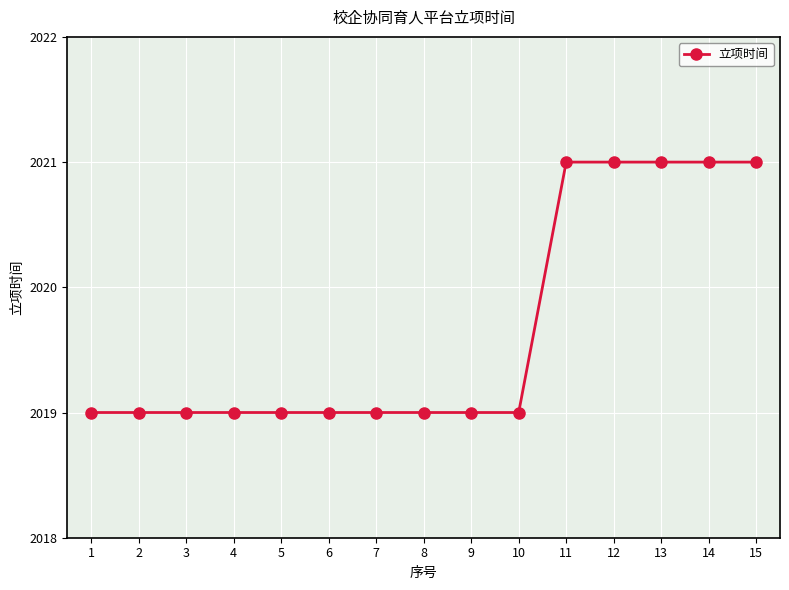

Is it true that the value at 6 is 1290?

False